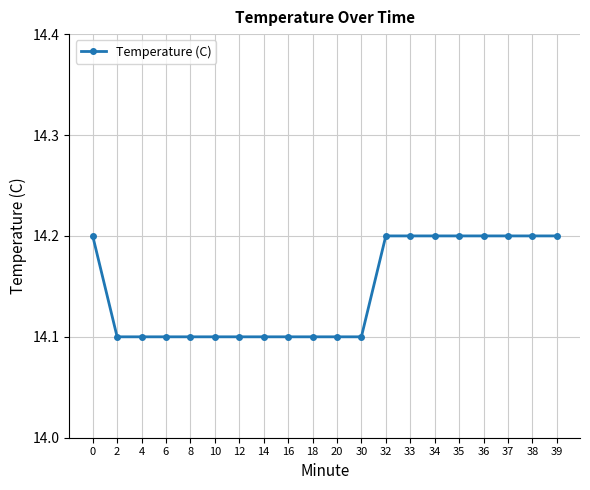

What is the sum of the values at 2 and 32?

28.3